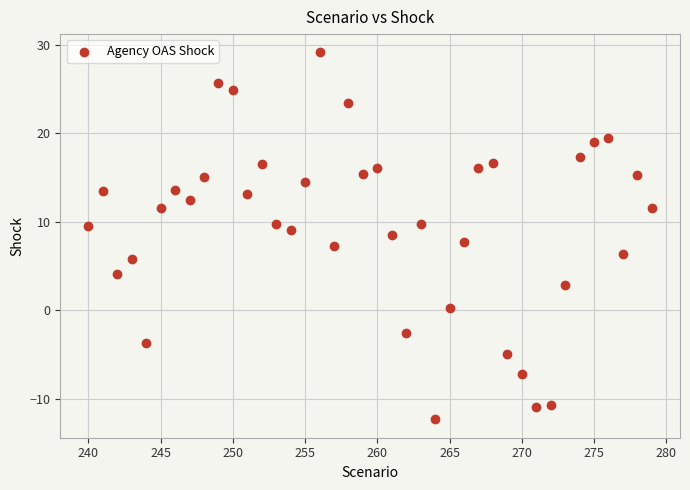

What is the range of X values (max minus min)?

39.0